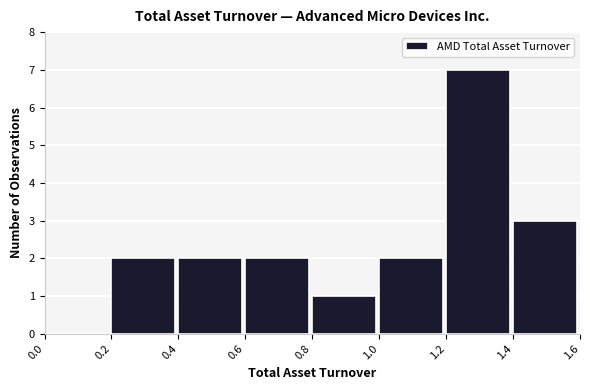

Which range on the x-axis has the tallest bar?

1.2 to 1.4